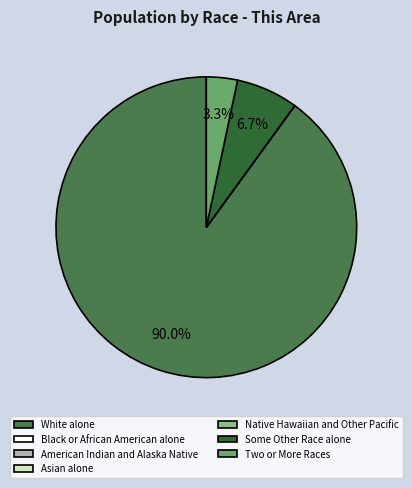

Which category accounts for the majority?

White alone